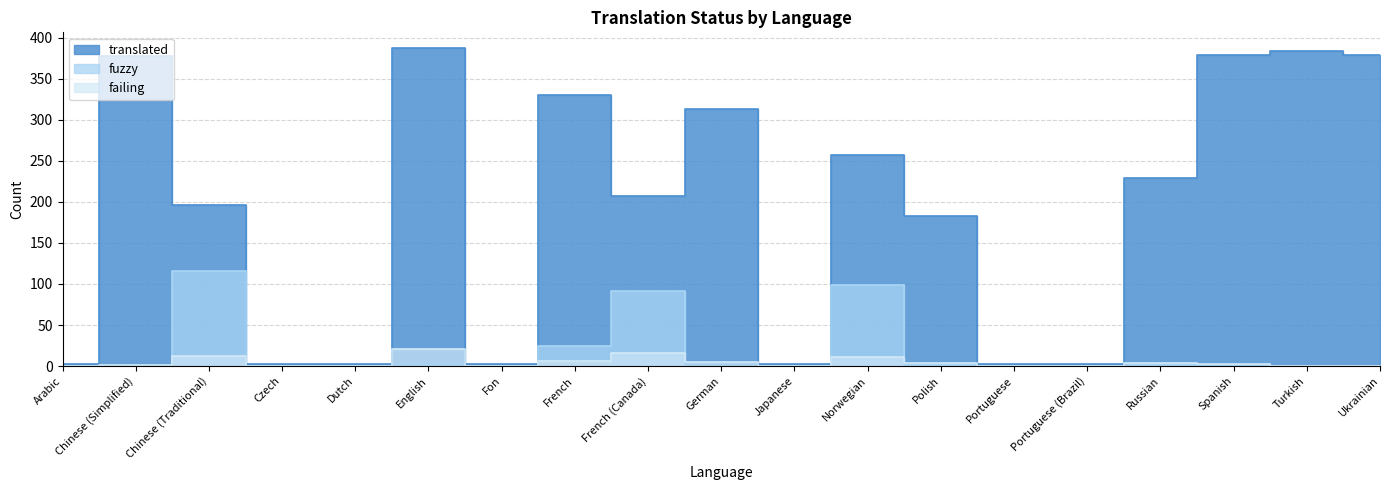

Which series has the largest total across all categories?

translated